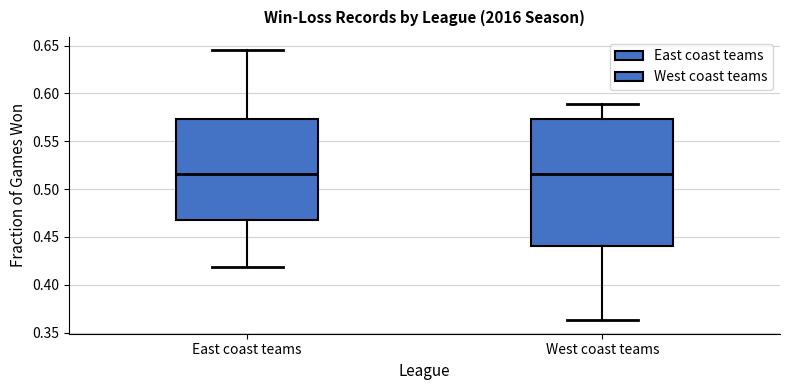

Reading left to right, transcribe this box plot: for each box, give where its median line is, the range the box spans, and where its two whiskers end, as read against the y-axis. The values are not printed on the chart, so give them approximately, as read against the axis.

East coast teams: median 0.515, box 0.470 to 0.575, whiskers 0.420 to 0.645
West coast teams: median 0.515, box 0.440 to 0.575, whiskers 0.365 to 0.590